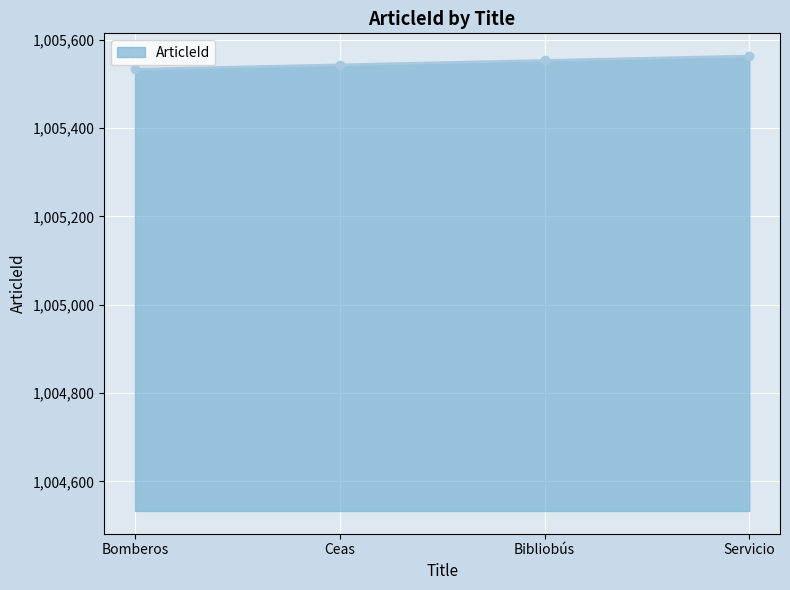

What is the difference between the values at Servicio and Bibliobús?

10